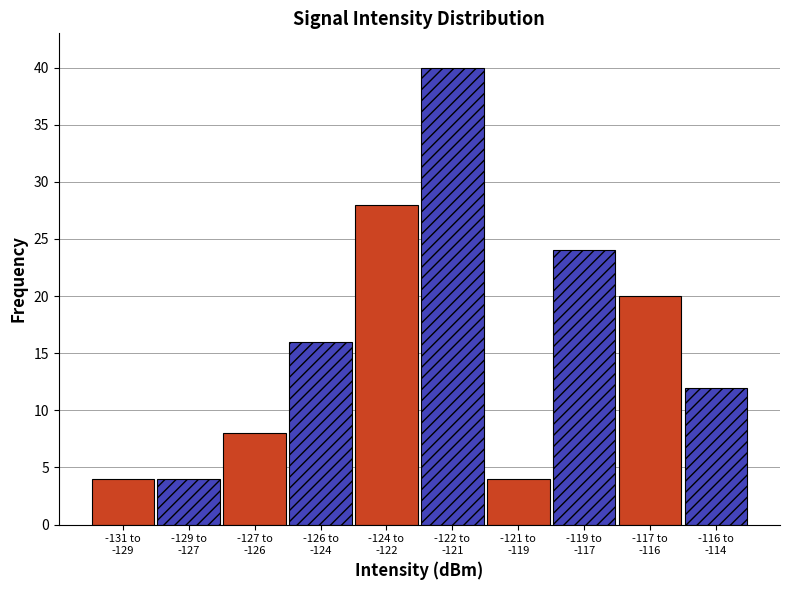

Reading left to right, extract all data points from this chart.

4	4	8	16	28	40	4	24	20	12